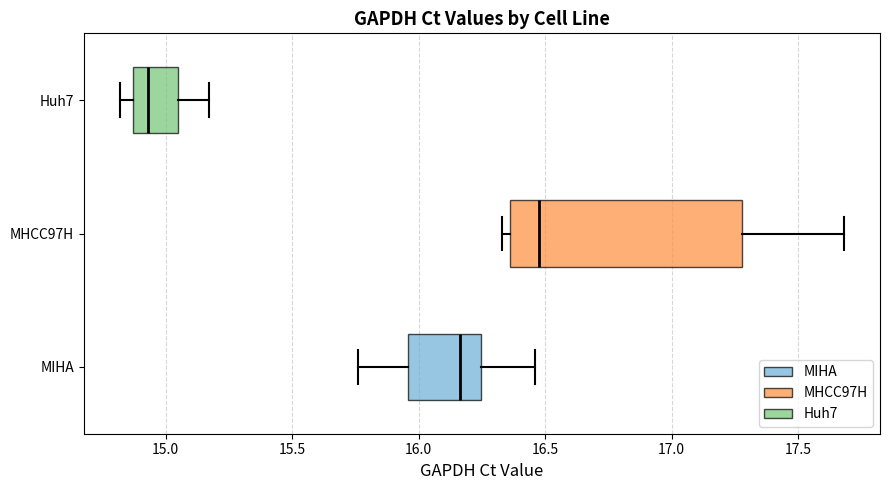

Which box has the furthest to the left median line?

Huh7